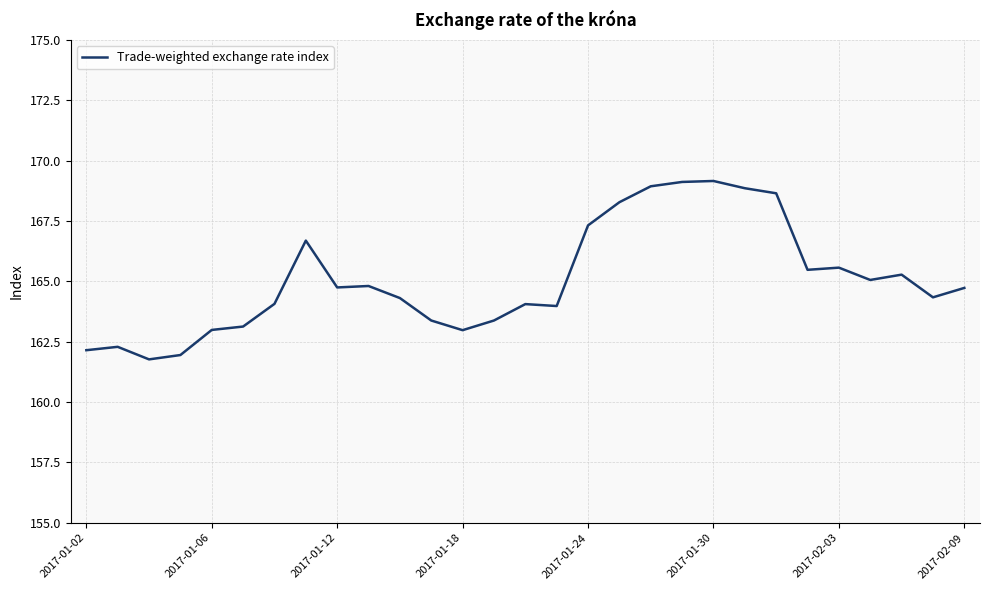

What is the greatest value displayed?

169.2